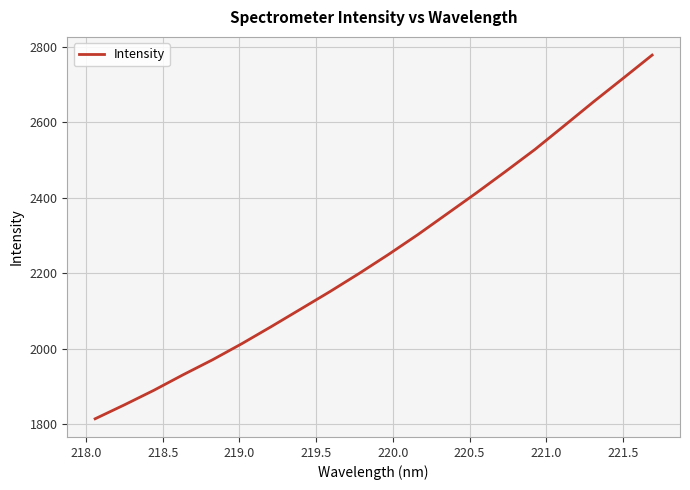

What is the difference between the maximum and minimum values?

965.1